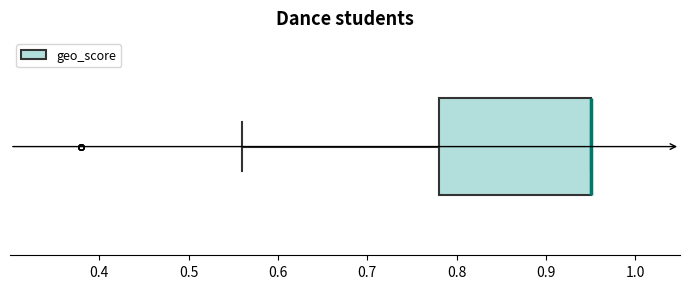

Transcribe this box plot: give where the median line is, the range the box spans, and where the two whiskers end, as read against the x-axis. The values are not printed on the chart, so give them approximately, as read against the axis.

median 0.95 (drawn on the box's right edge), box 0.78 to 0.95, whiskers 0.56 to 0.95